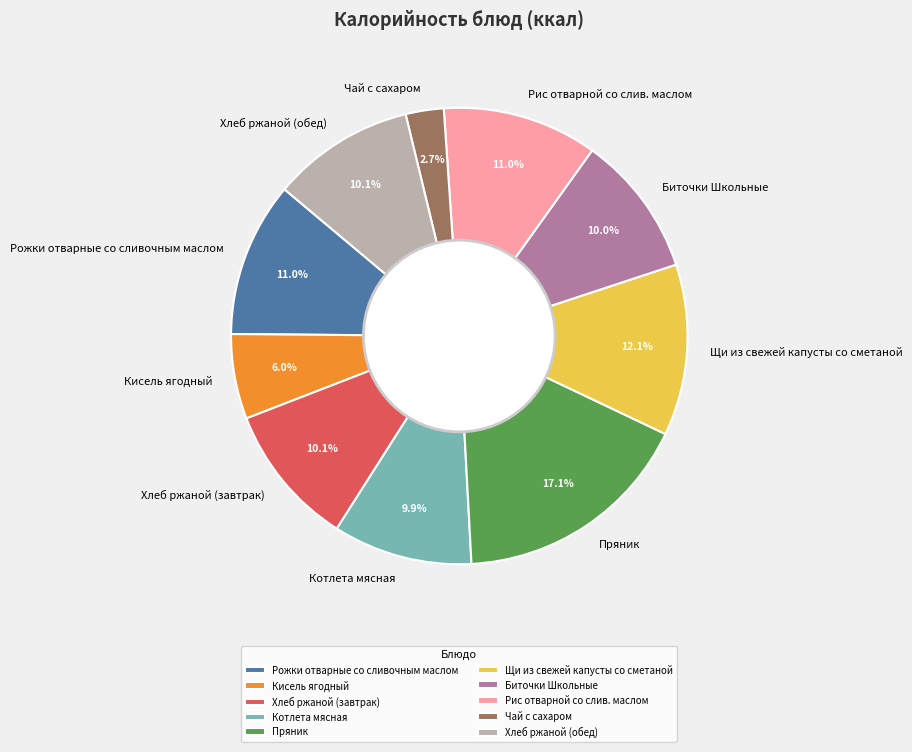

How many segments does this pie chart have?

10